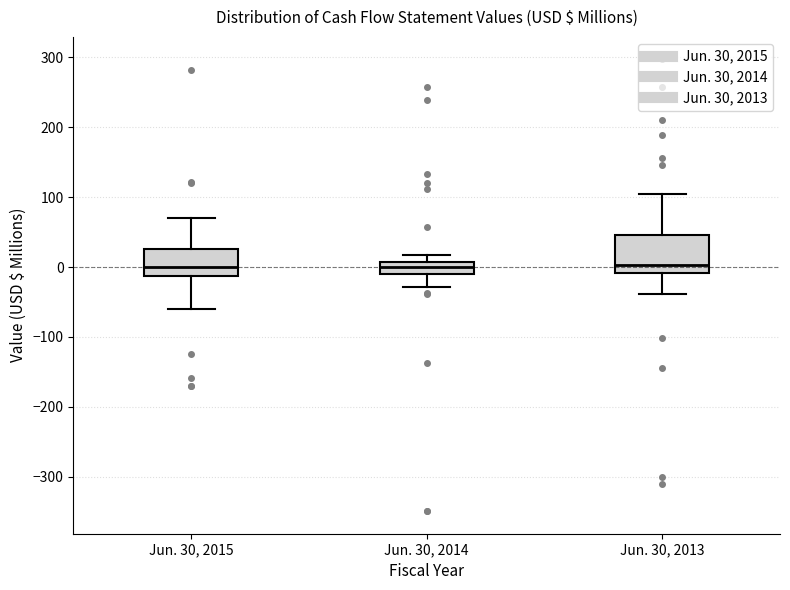

Where is the upper edge of the box for Jun. 30, 2014 on the y-axis? The values are not printed on the chart, so give them approximately, as read against the axis.

10